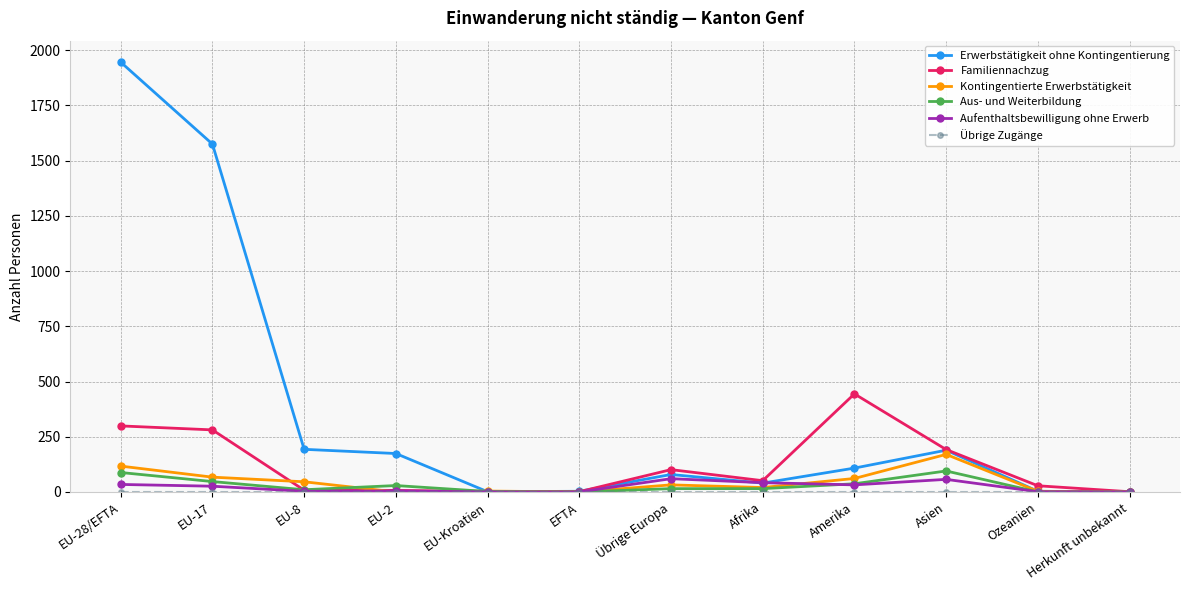

True or false: Erwerbstätigkeit ohne Kontingentierung has a value of 79 at Übrige Europa.

True